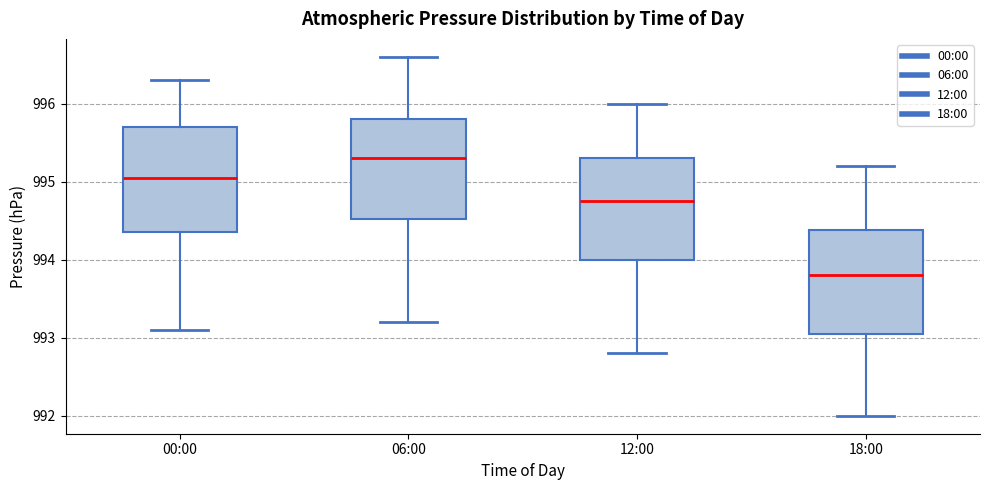

Where is the upper edge of the box for 12:00 on the y-axis? The values are not printed on the chart, so give them approximately, as read against the axis.

995.3